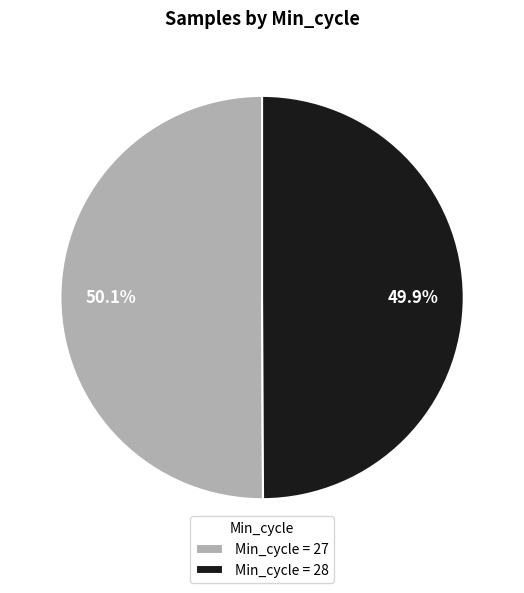

Is there a majority slice in this chart?

Yes